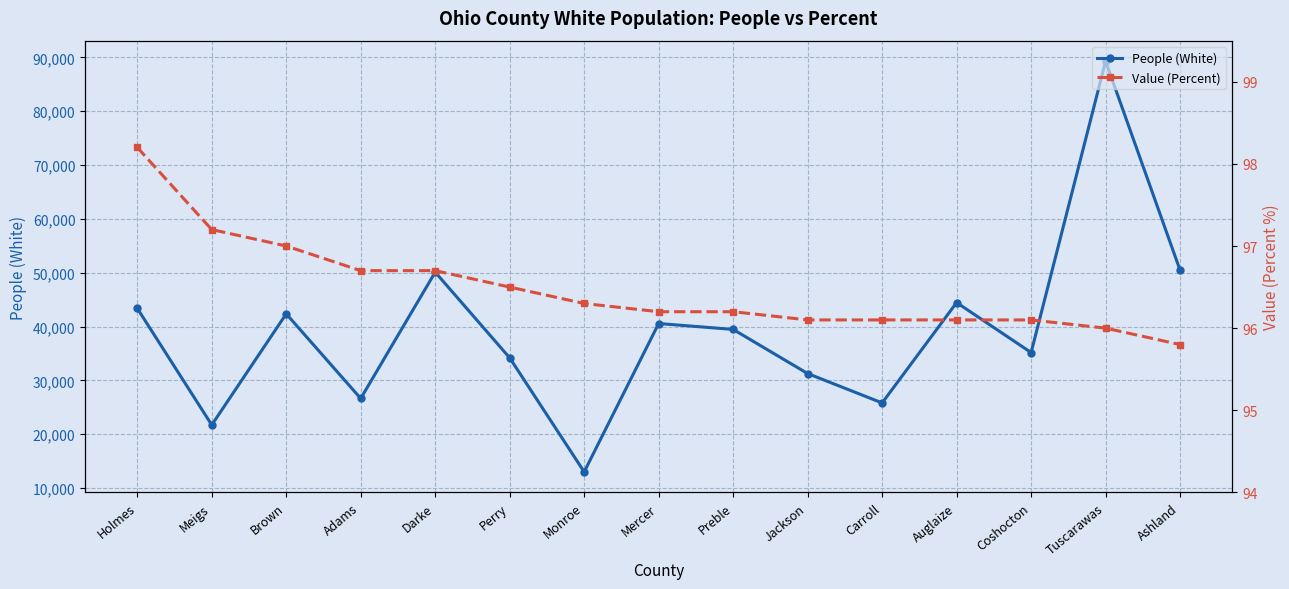

The value of People (White) at Darke is 50105.0. True or false?

True